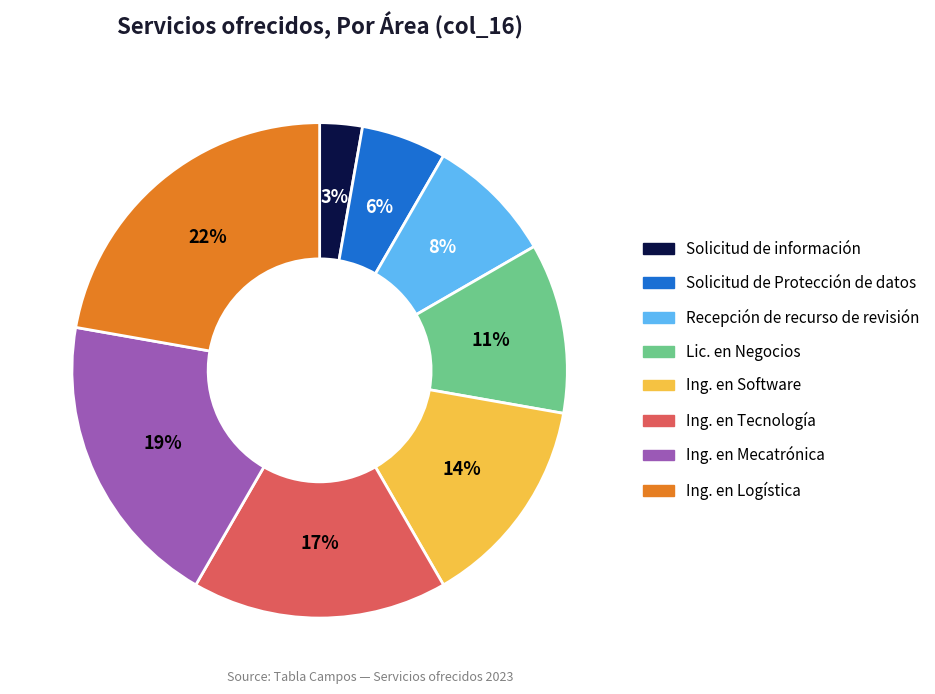

To the nearest percent, what is the average slice percentage?

12%